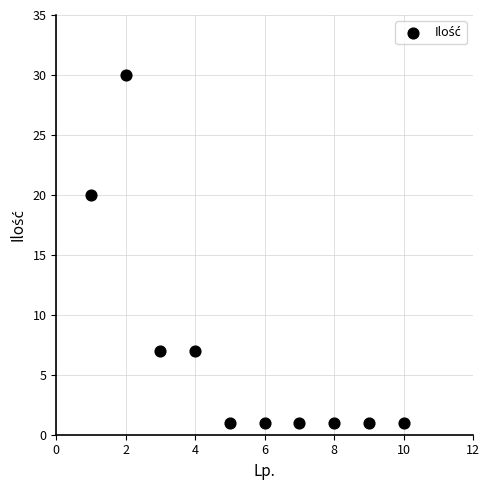

What is the range of Y values (max minus min)?

29